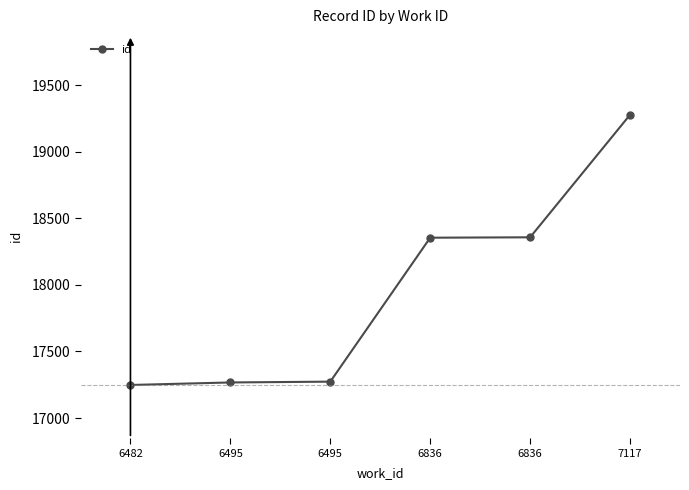

What is the minimum value shown in the chart?

17248